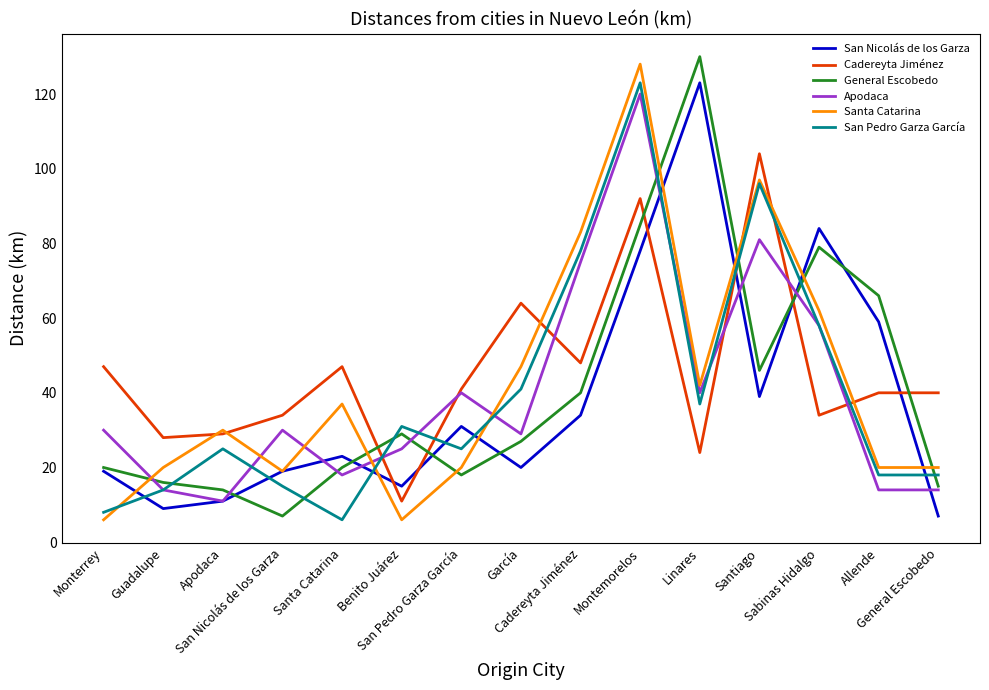

At which label does Apodaca reach its peak?

Montemorelos